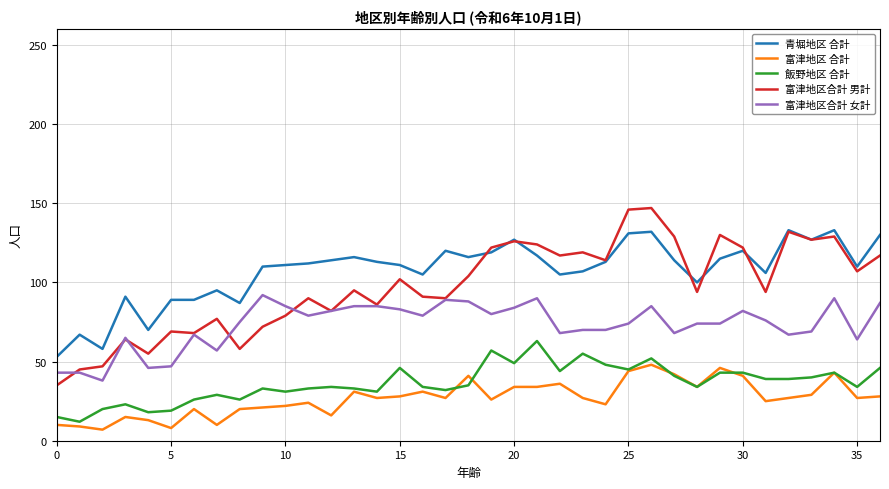

True or false: 飯野地区 合計 and 富津地区合計 男計 cross at least once.

False